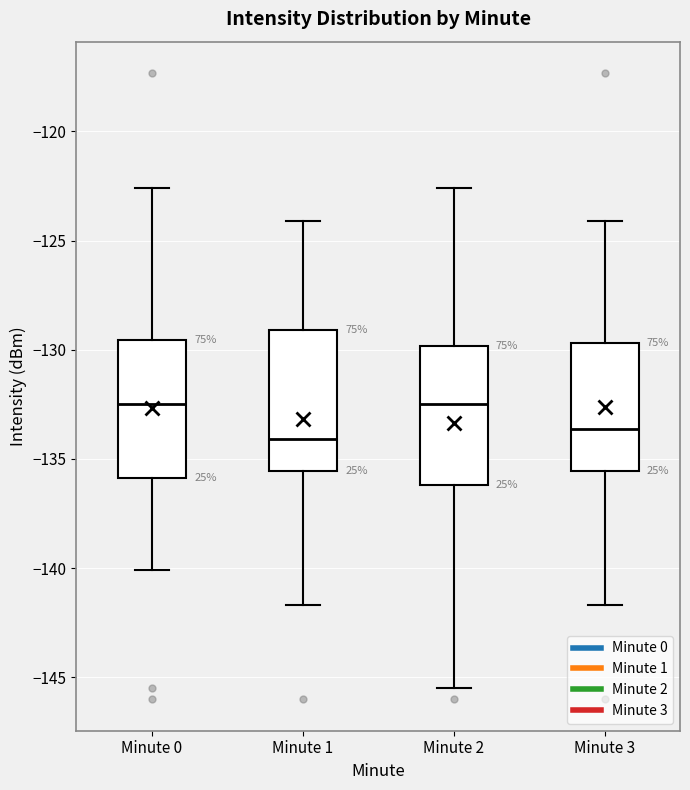

Reading left to right, read every box against the y-axis: the position of its median line, the range the box covers, and the ends of its whiskers. The values are not printed on the chart, so give them approximately, as read against the axis.

Minute 0: median -132.5, box -136.0 to -129.5, whiskers -140.0 to -122.5
Minute 1: median -134.0, box -135.5 to -129.0, whiskers -141.5 to -124.0
Minute 2: median -132.5, box -136.0 to -130.0, whiskers -145.5 to -122.5
Minute 3: median -133.5, box -135.5 to -129.5, whiskers -141.5 to -124.0